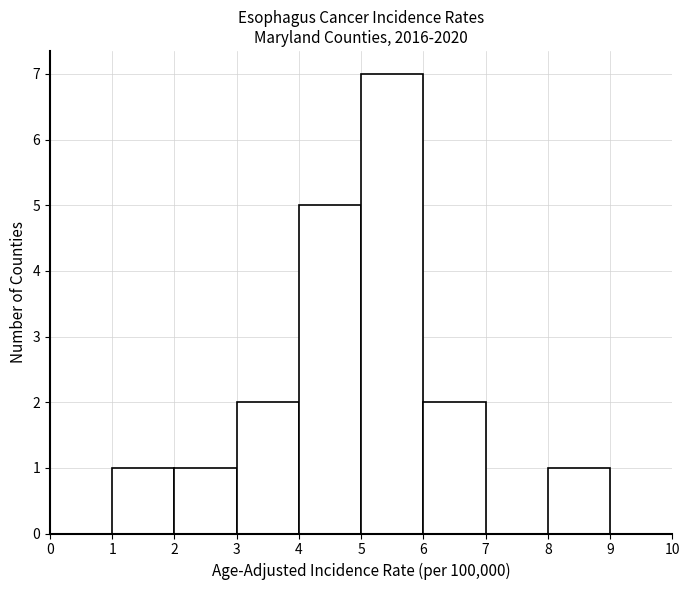

Which range on the x-axis has the tallest bar?

5 to 6